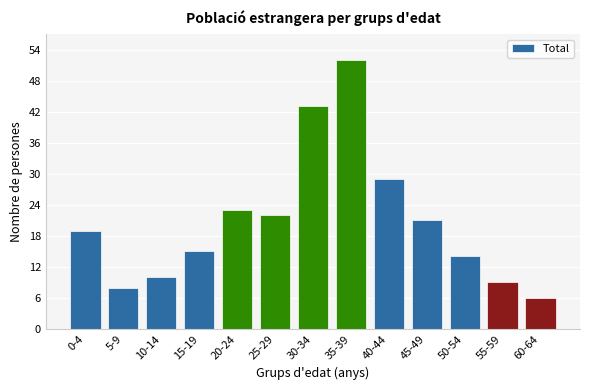

Reading right to left, list all the values displayed in this chart.

60-64=6	55-59=9	50-54=14	45-49=21	40-44=29	35-39=52	30-34=43	25-29=22	20-24=23	15-19=15	10-14=10	5-9=8	0-4=19